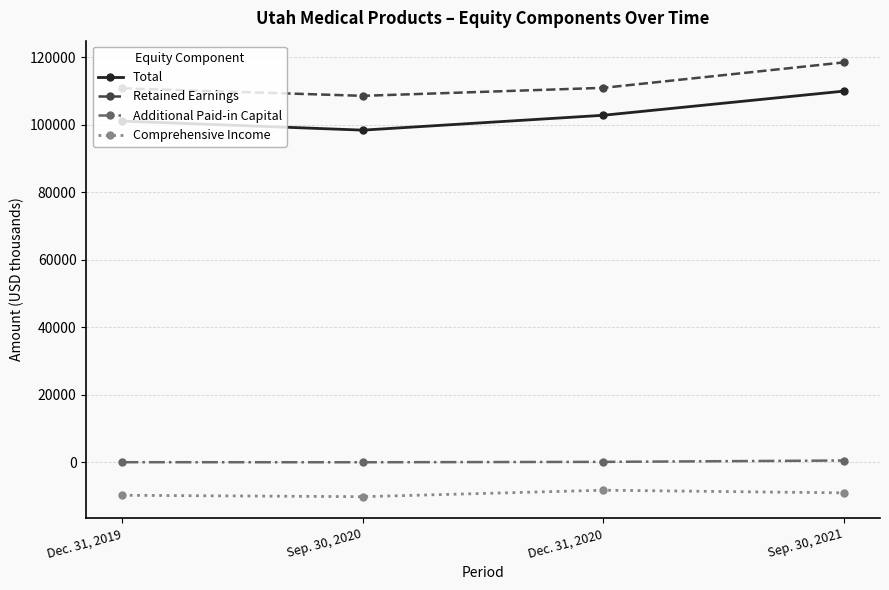

What position from the left is Sep. 30, 2020?

2